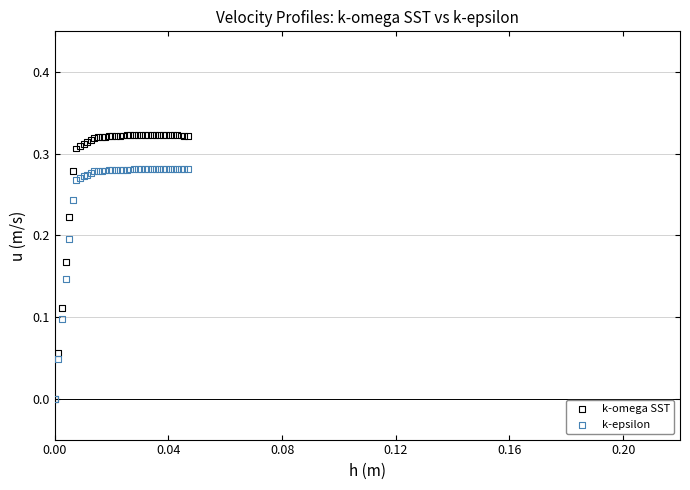

Which series contains the highest Y value?

k-omega SST